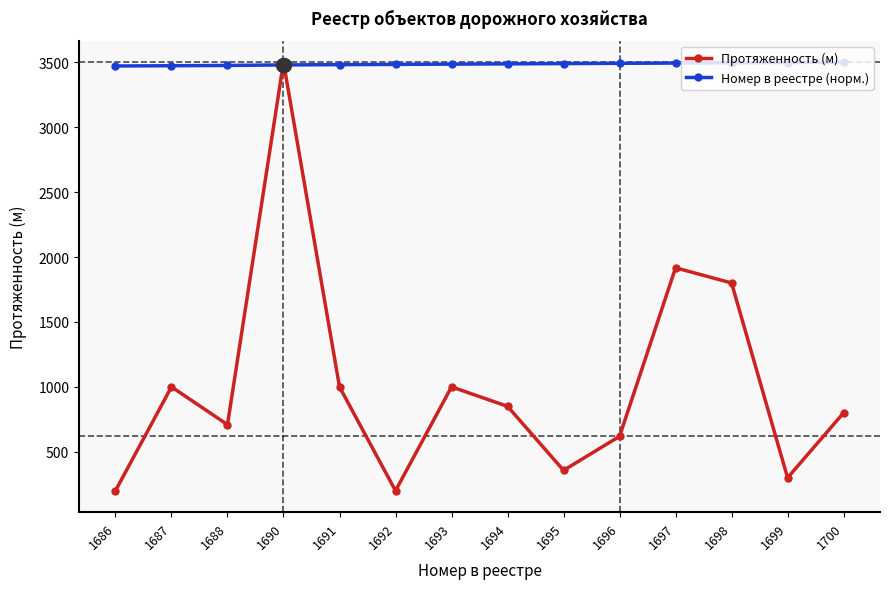

Which series has the widest spread of values?

Протяженность (м)